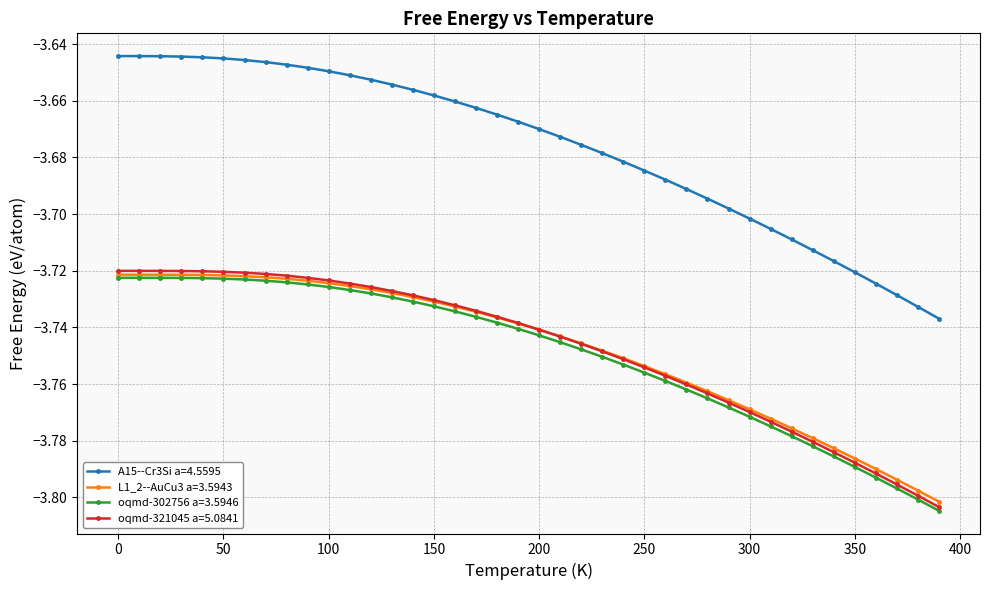

Which series has the widest spread of values?

A15--Cr3Si a=4.5595